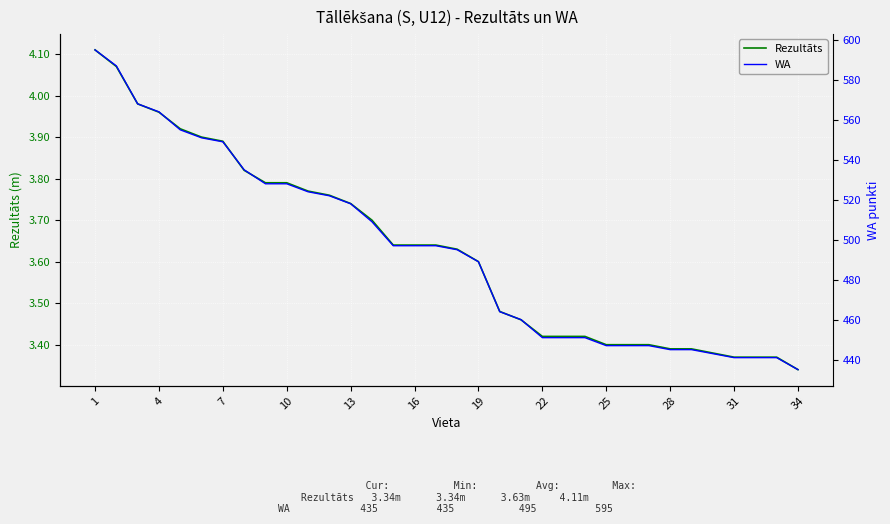

Count the number of categories in the chart.

34